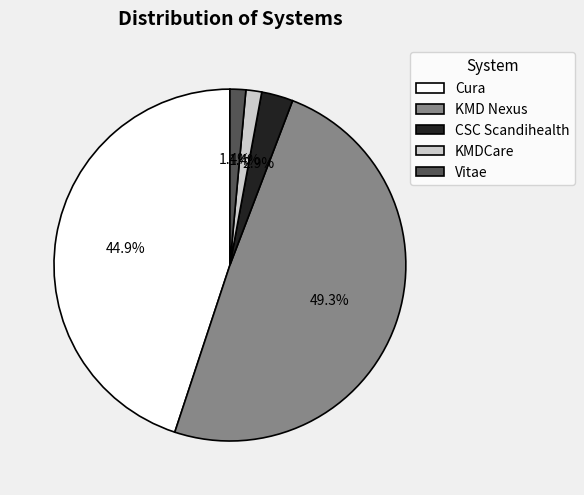

Do Cura and Vitae together represent more than half of the pie?

No